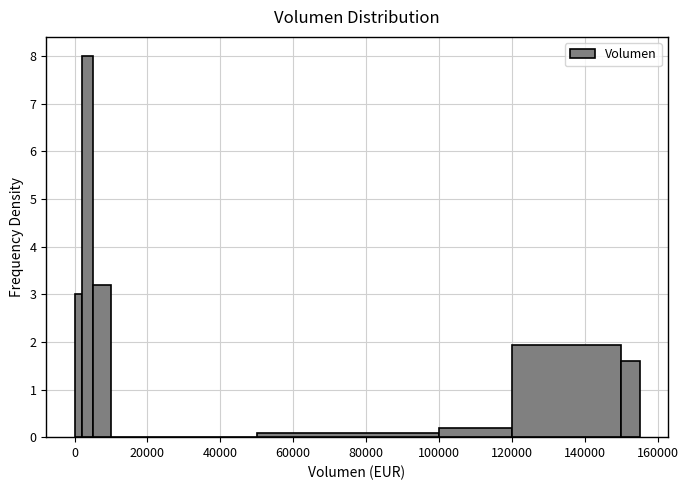

Read against the x-axis, roughly where is the centre of the tallest bar?

4000